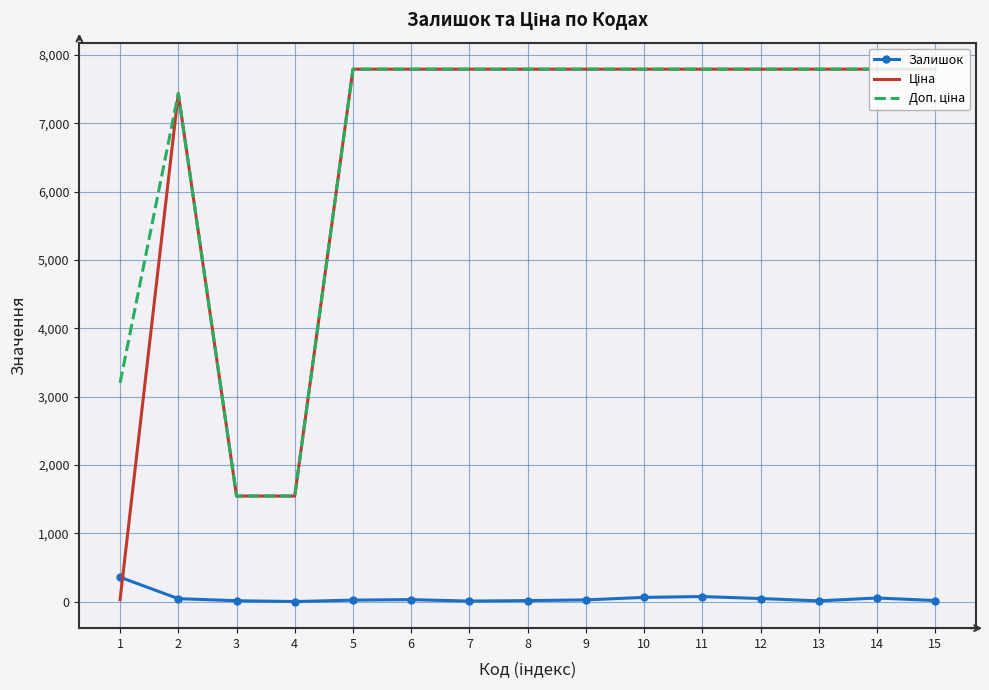

What is the maximum value for Залишок?

360.0